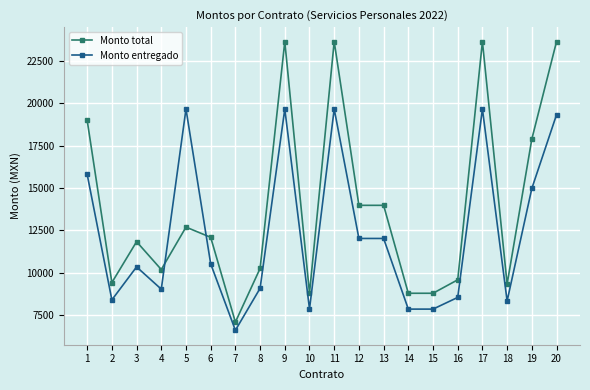

At 14, list the series in order from smallest to largest.

Monto entregado, Monto total